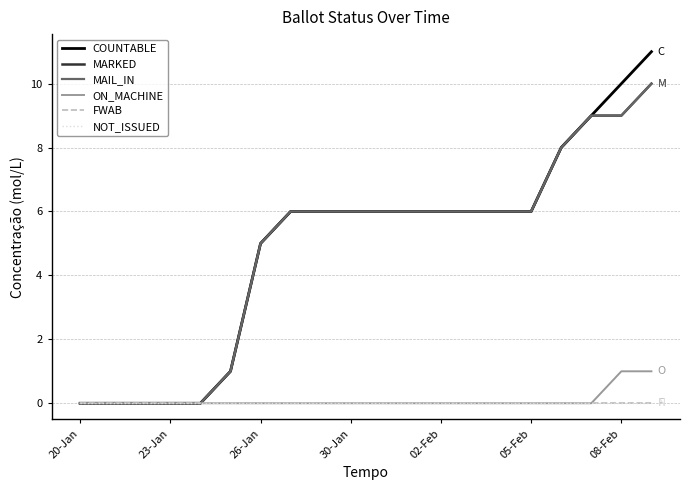

Is this an area chart (filled region under the line)?

No